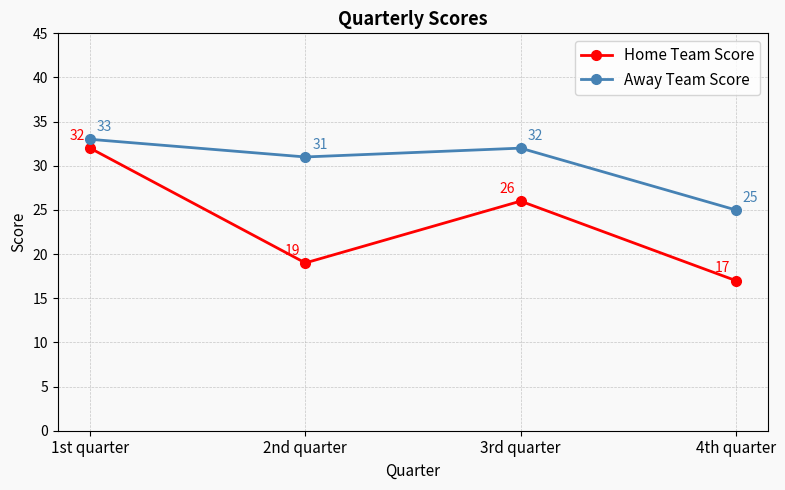

Reading left to right, extract all data points from this chart.

Home Team Score: 1st quarter=32	2nd quarter=19	3rd quarter=26	4th quarter=17
Away Team Score: 1st quarter=33	2nd quarter=31	3rd quarter=32	4th quarter=25